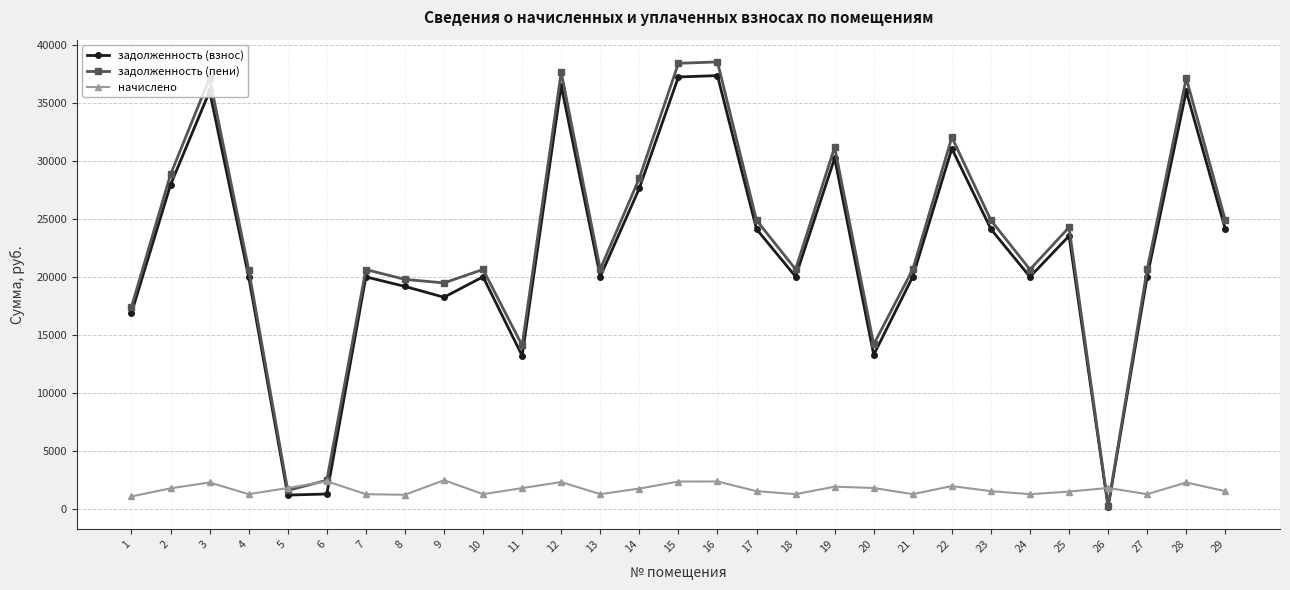

Where does the задолженность (пени) series first go above 20681?

2